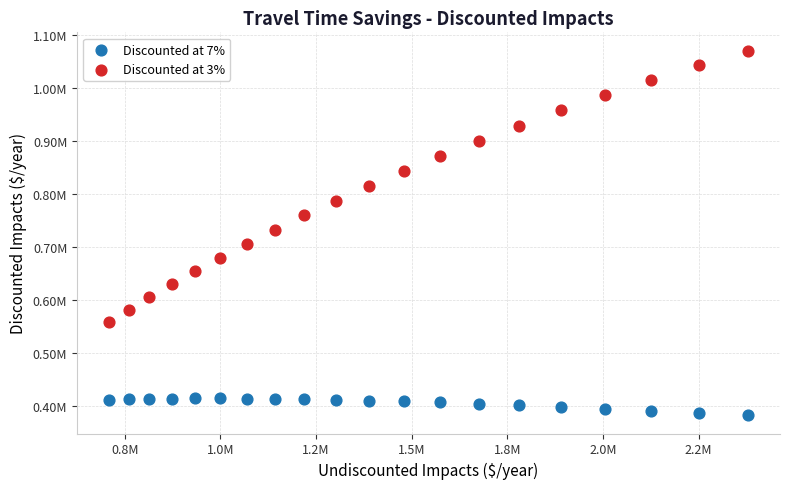

Which series reaches the minimum Y coordinate?

Discounted at 7%